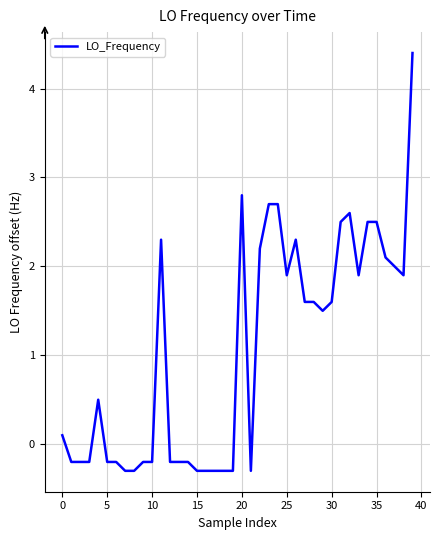

Is this an area chart (filled region under the line)?

No